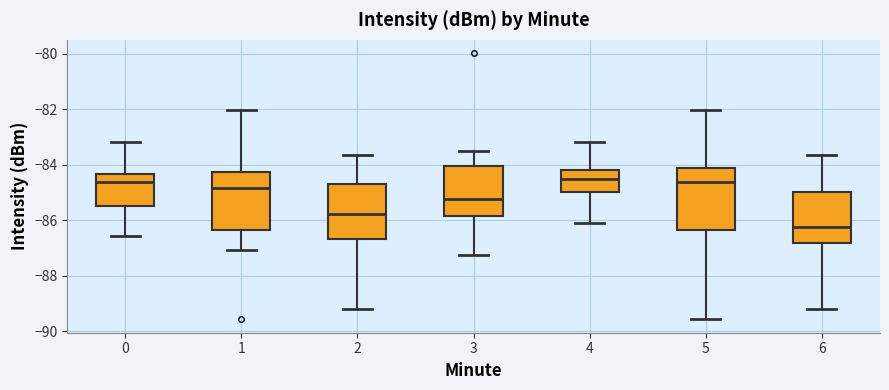

Reading left to right, read every box against the y-axis: the position of its median line, the range the box covers, and the ends of its whiskers. The values are not printed on the chart, so give them approximately, as read against the axis.

0: median -84.6, box -85.6 to -84.4, whiskers -86.6 to -83.2
1: median -84.8, box -86.4 to -84.2, whiskers -87.0 to -82.0
2: median -85.8, box -86.6 to -84.8, whiskers -89.2 to -83.6
3: median -85.2, box -85.8 to -84.0, whiskers -87.2 to -83.6
4: median -84.6, box -85.0 to -84.2, whiskers -86.2 to -83.2
5: median -84.6, box -86.4 to -84.2, whiskers -89.6 to -82.0
6: median -86.2, box -86.8 to -85.0, whiskers -89.2 to -83.6